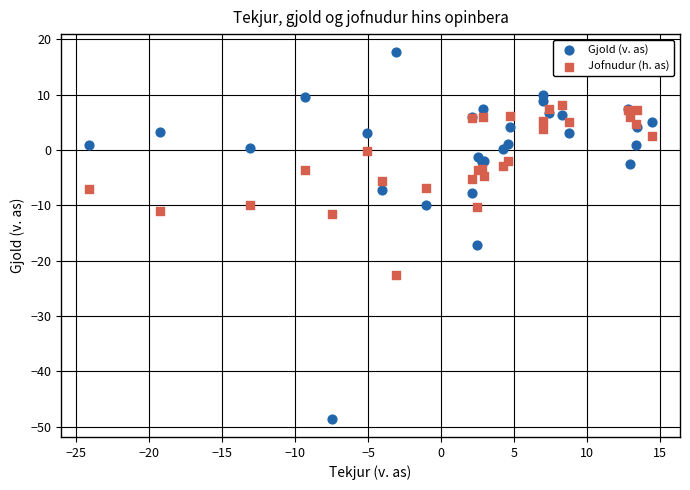

Which series has the widest spread of Y values?

Gjold (v. as)